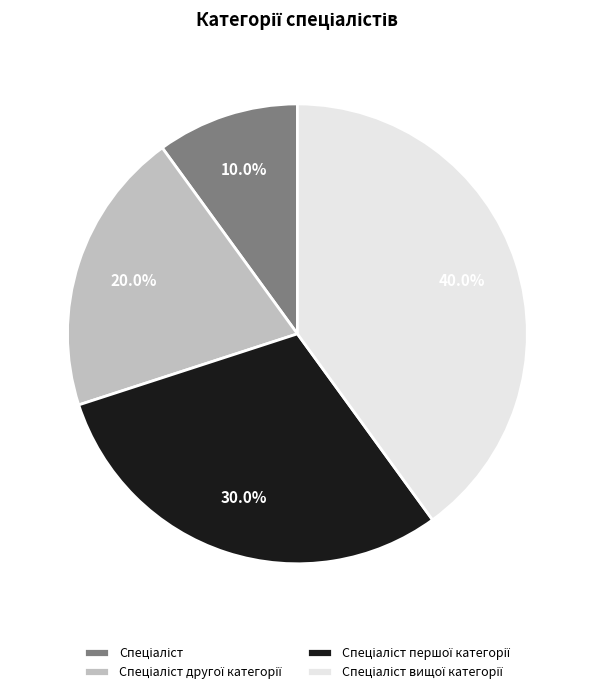

Is there any slice that represents more than half of the pie?

No